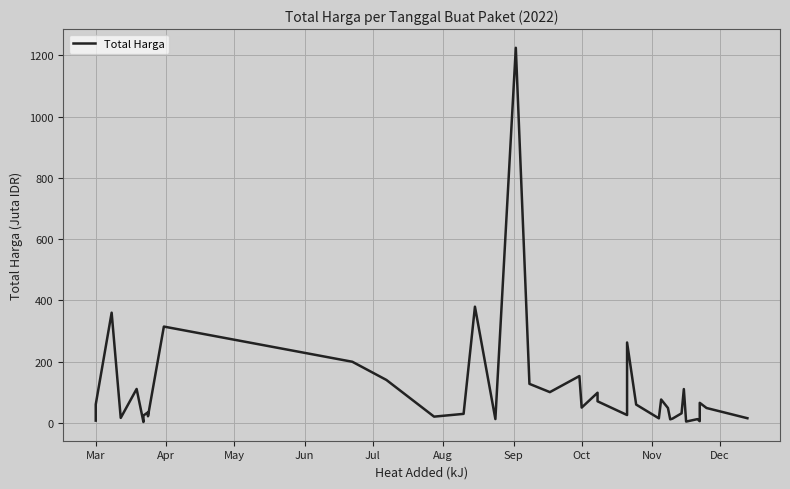

The value at 26 is 104.9. True or false?

False